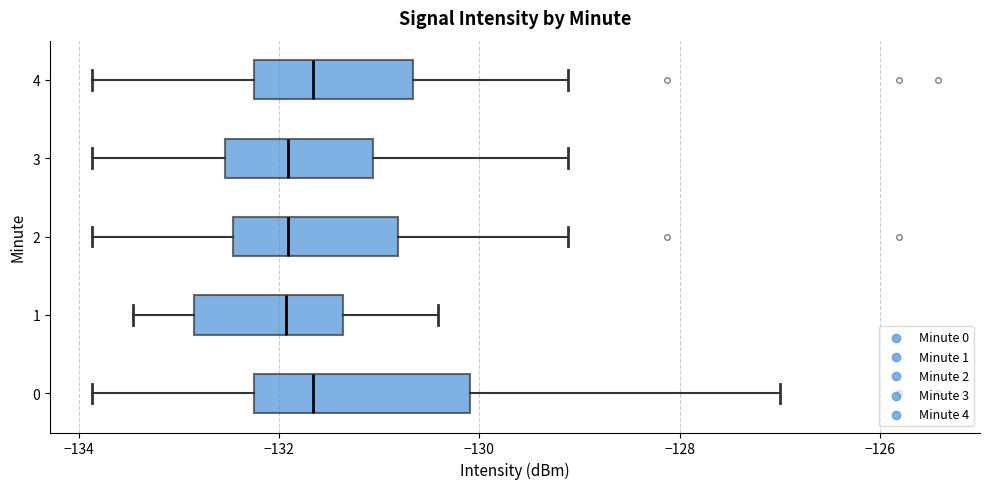

Where does the right whisker of the box at y = 1 end on the x-axis? The values are not printed on the chart, so give them approximately, as read against the axis.

-130.4